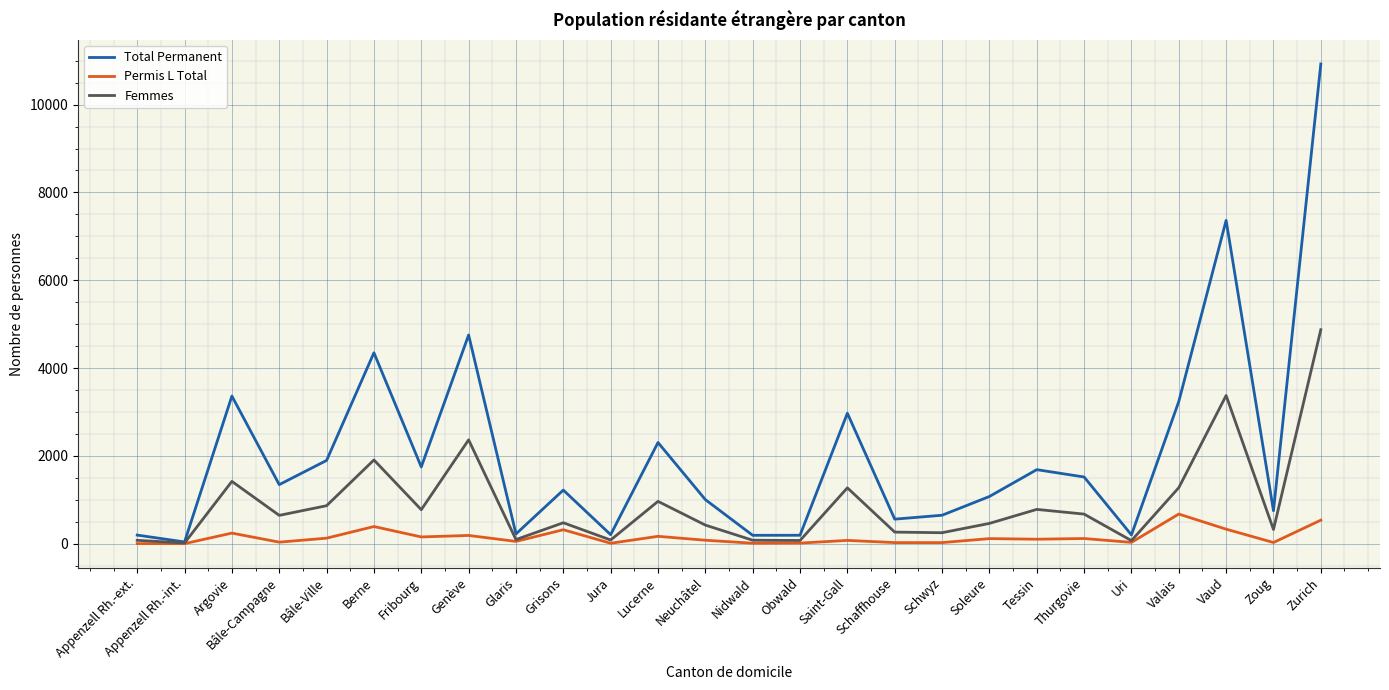

Which series changed the most between Bâle-Campagne and Thurgovie?

Total Permanent